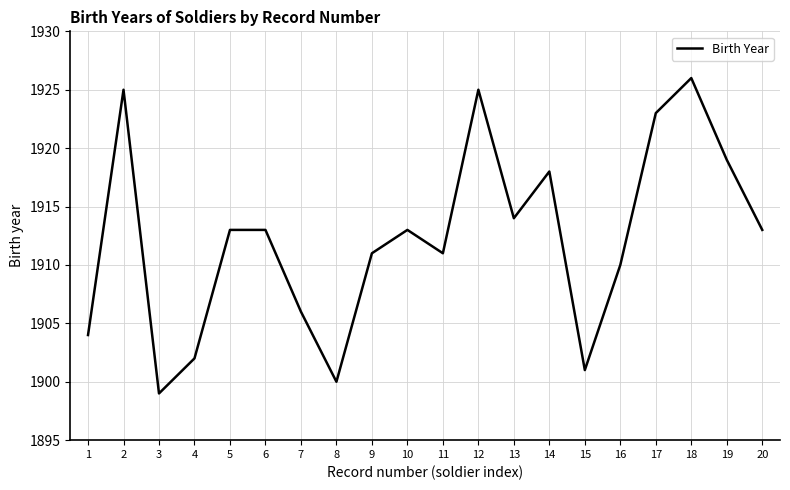

Is it true that the value at 10 is 1913?

True